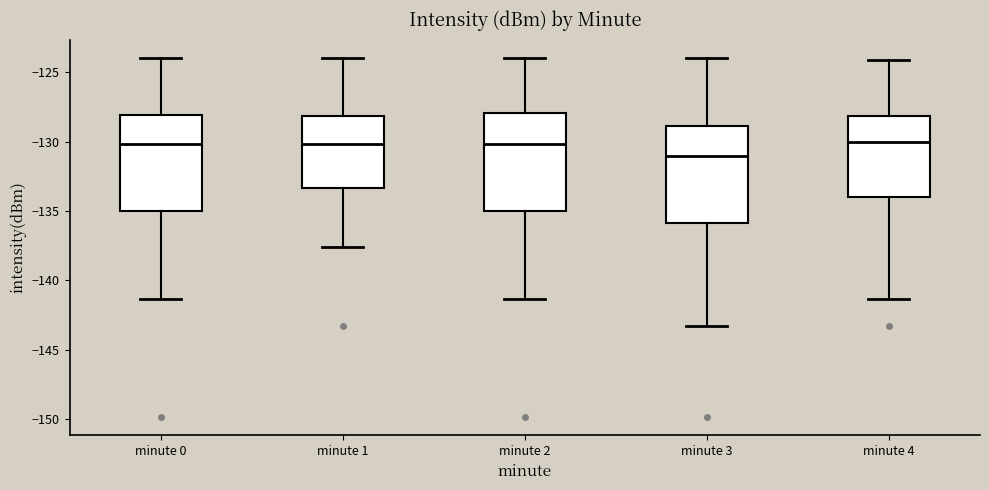

Where is the lower edge of the box for minute 1 on the y-axis? The values are not printed on the chart, so give them approximately, as read against the axis.

-133.5